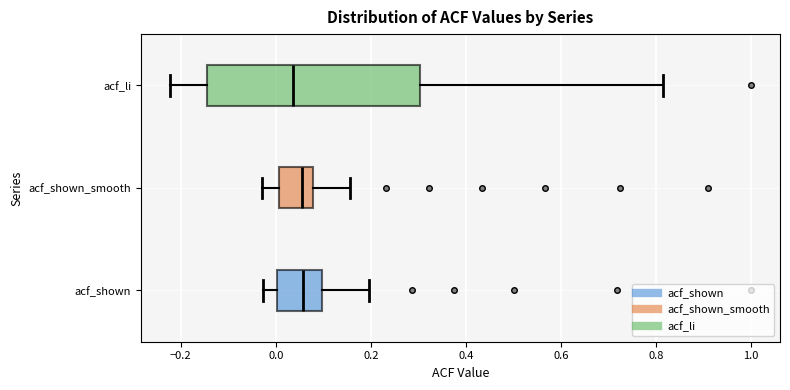

Reading bottom to top, read every box against the x-axis: the position of its median line, the range the box covers, and the ends of its whiskers. The values are not printed on the chart, so give them approximately, as read against the axis.

acf_shown: median 0.06, box 0.00 to 0.10, whiskers -0.02 to 0.20
acf_shown_smooth: median 0.06, box 0.00 to 0.08, whiskers -0.02 to 0.16
acf_li: median 0.04, box -0.14 to 0.30, whiskers -0.22 to 0.82